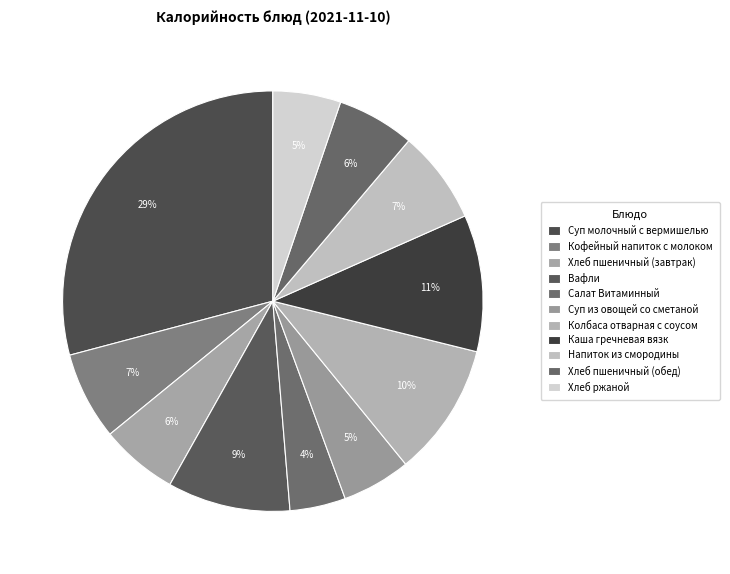

To the nearest percent, what is the combined percentage of Салат Витаминный and Кофейный напиток с молоком?

11%